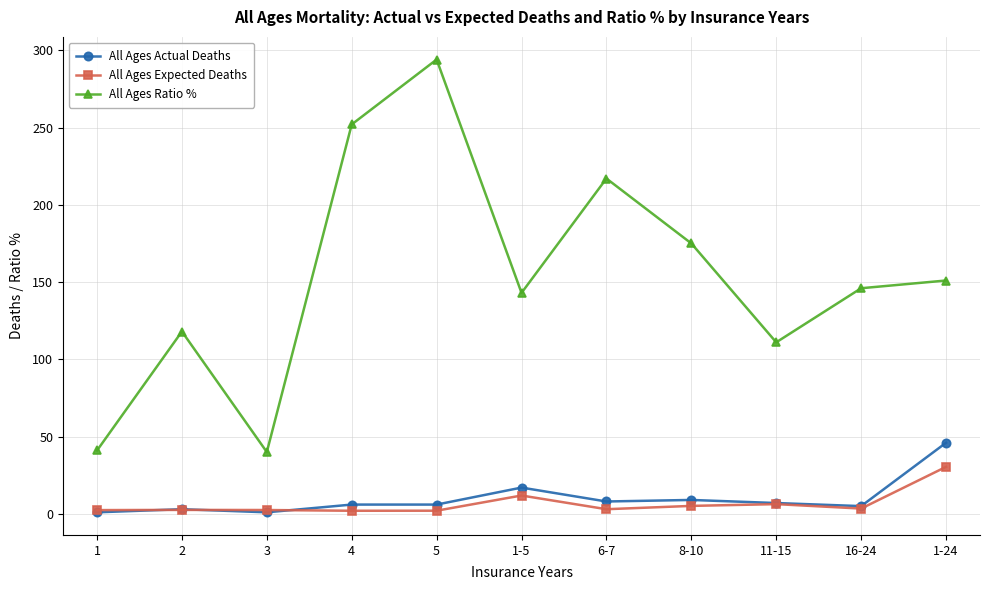

True or false: All Ages Actual Deaths and All Ages Ratio % intersect in this chart.

False